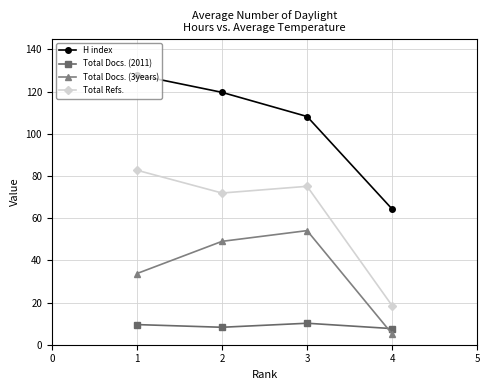

Read the H index value at 1.

127.9